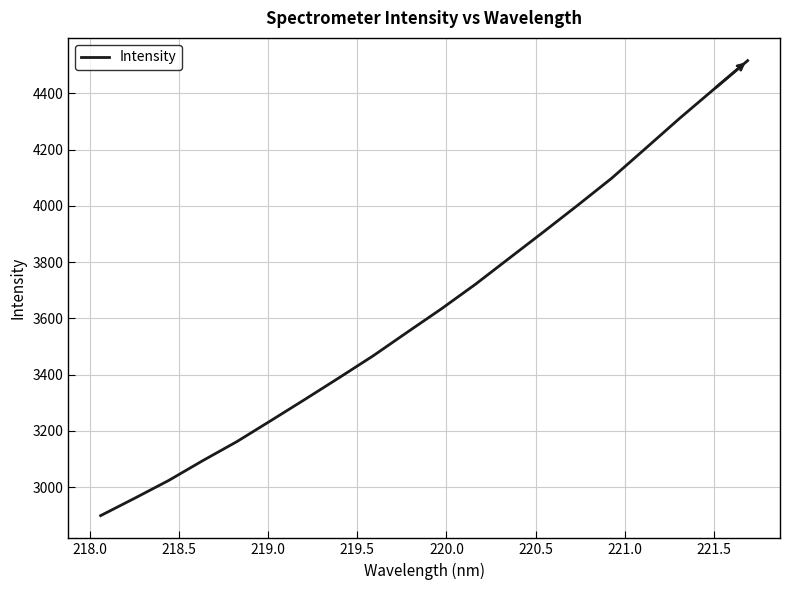

Does the chart have visible grid lines?

Yes